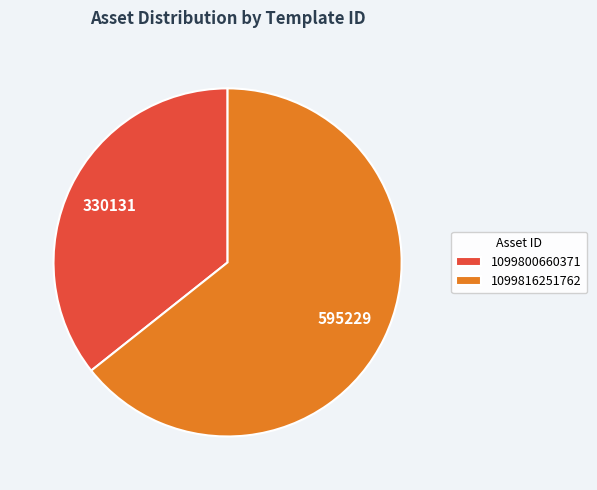

True or false: 1099800660371 accounts for 36% of the total.

True